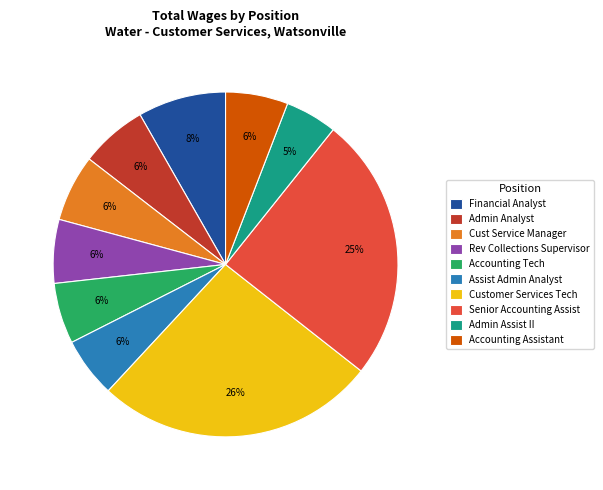

Is Assist Admin Analyst the majority of the pie?

No